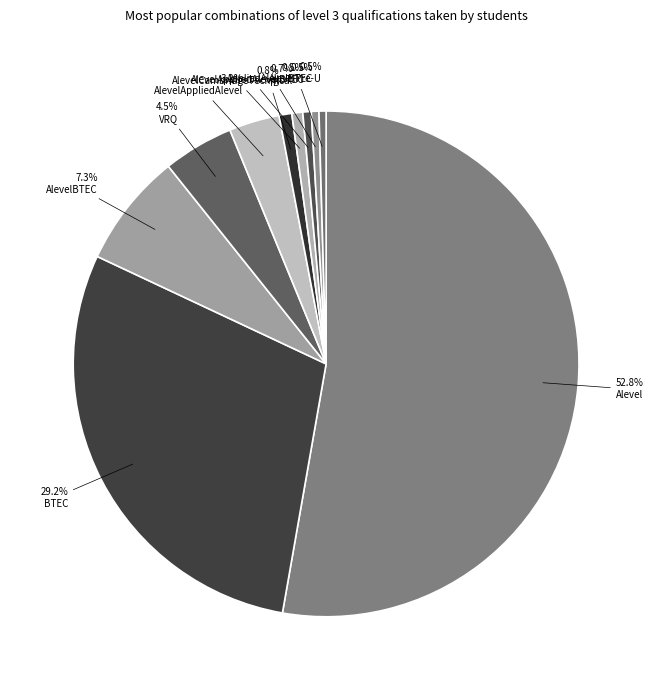

What is the smallest slice in the pie chart?

AlevelPre-U